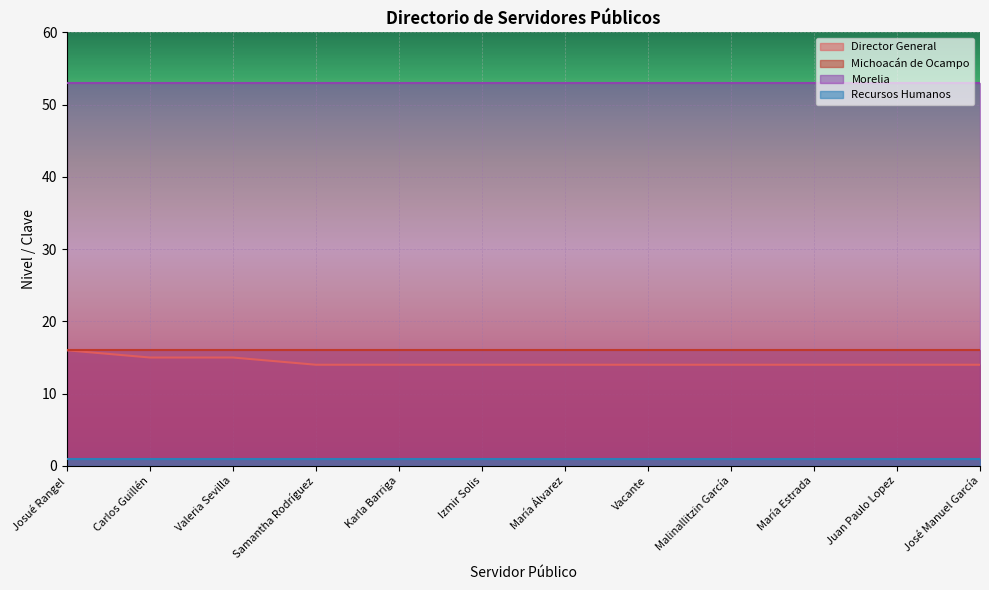

Rank the categories by Director General value from lowest to highest.

Samantha Rodríguez, Karla Barriga, Izmir Solis, María Álvarez, Vacante, Malinallitzin García, María Estrada, Juan Paulo Lopez, José Manuel García, Carlos Guillén, Valeria Sevilla, Josué Rangel